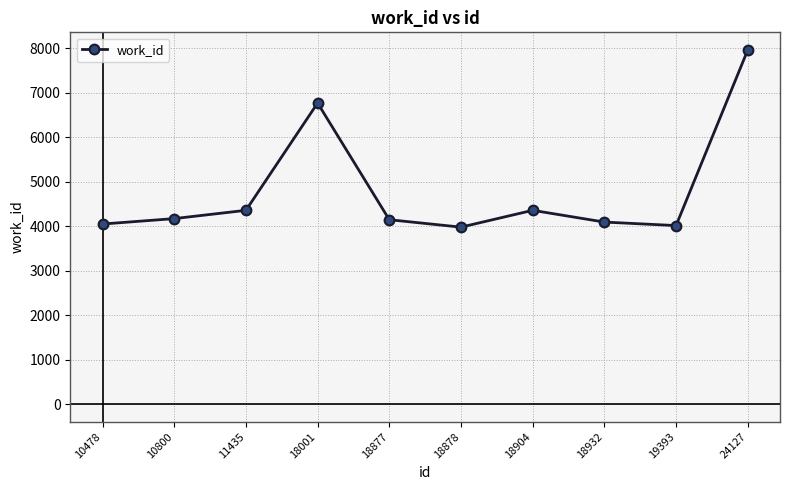

The chart shows a value of 3975 at 18878. True or false?

True